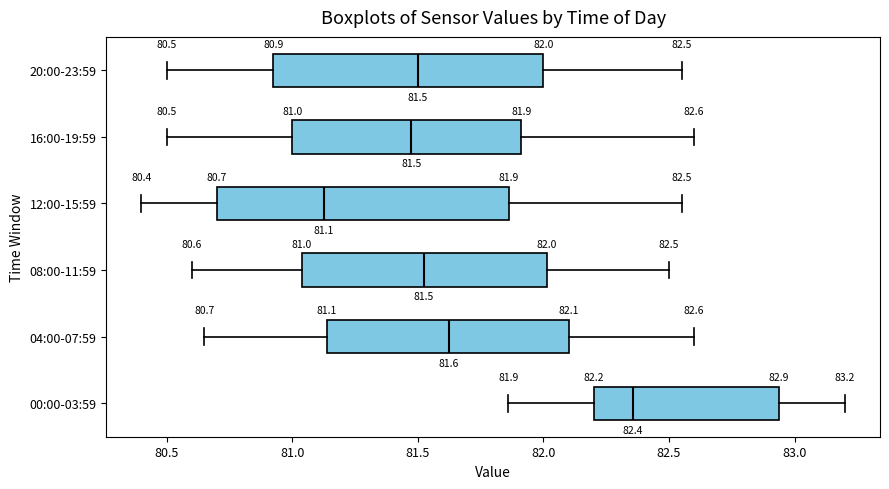

Which box has the furthest to the left median line?

12:00-15:59